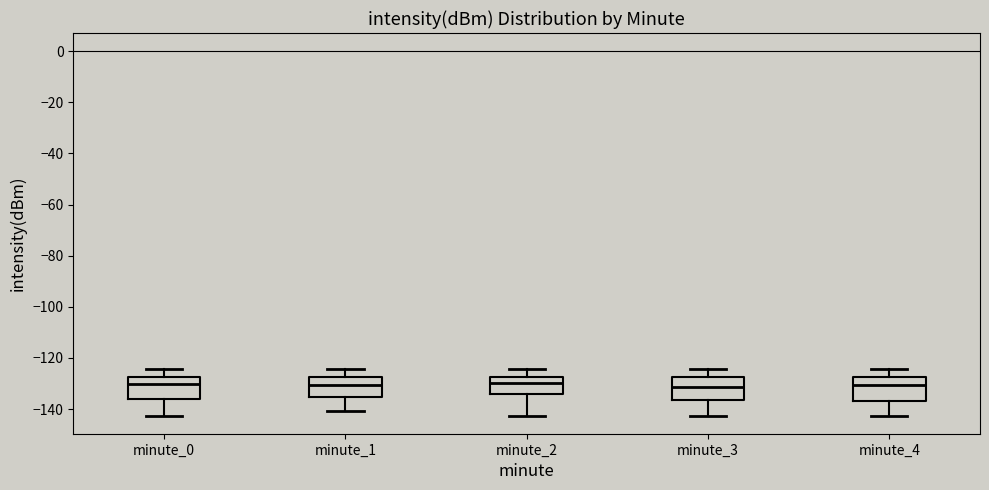

Reading left to right, read every box against the y-axis: the position of its median line, the range the box covers, and the ends of its whiskers. The values are not printed on the chart, so give them approximately, as read against the axis.

minute_0: median -130, box -136 to -128, whiskers -142 to -124
minute_1: median -130, box -136 to -128, whiskers -140 to -124
minute_2: median -130, box -134 to -128, whiskers -142 to -124
minute_3: median -132, box -136 to -128, whiskers -142 to -124
minute_4: median -130, box -138 to -128, whiskers -142 to -124